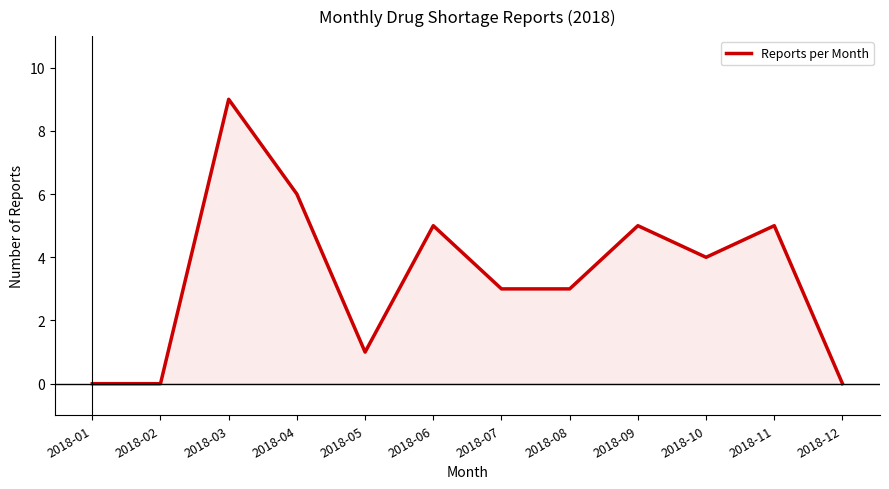

Count the values in the range 1 to 5.

7